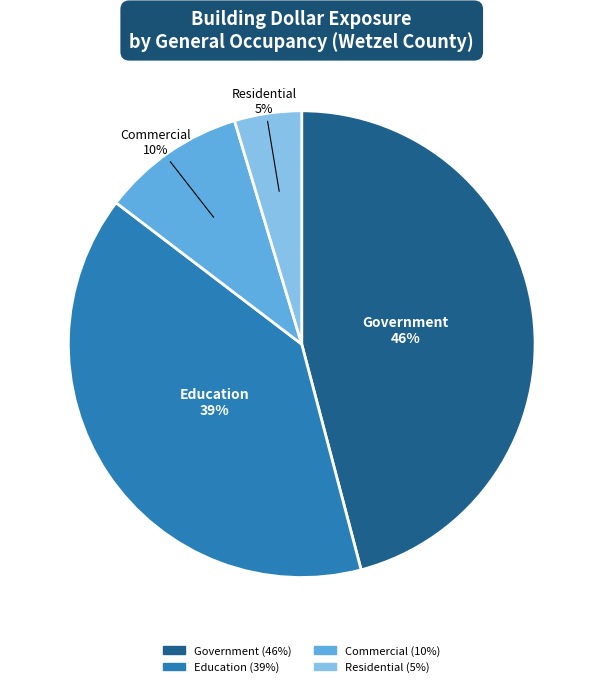

To the nearest percent, what is the average slice percentage?

25%